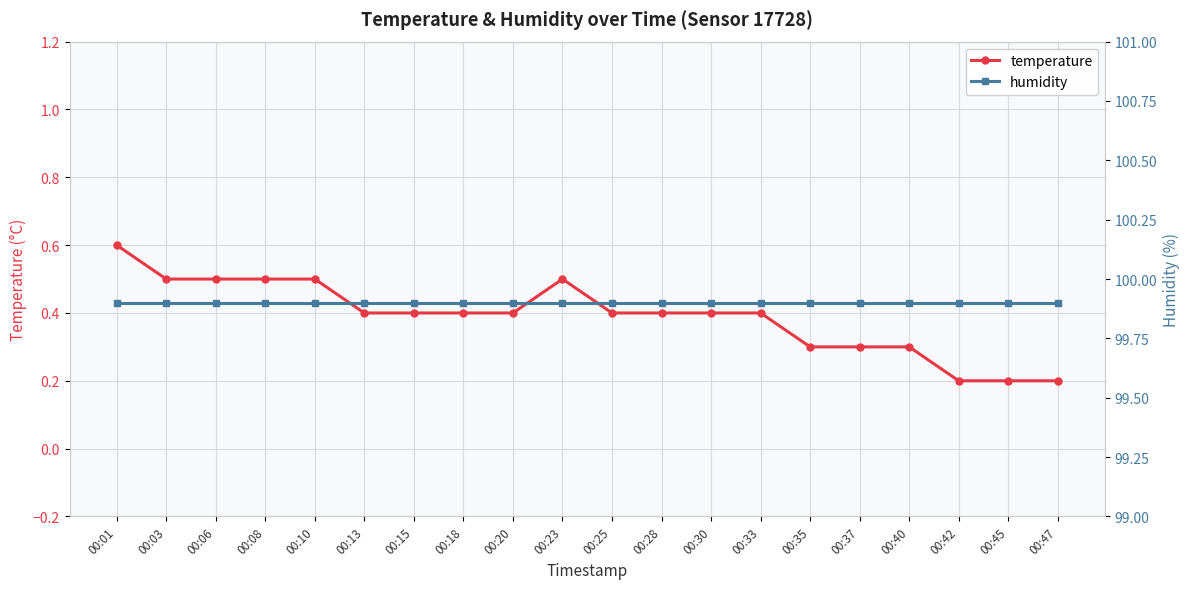

Between 00:33 and 00:45, which series saw the biggest shift?

temperature